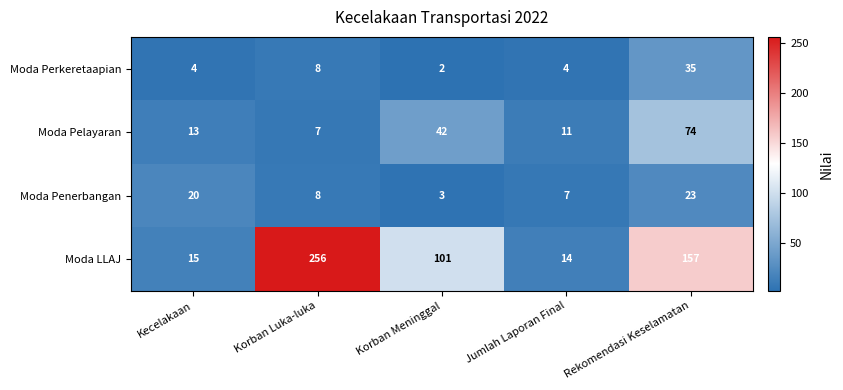

The value of Moda Pelayaran at Korban Luka-luka is 3. True or false?

False